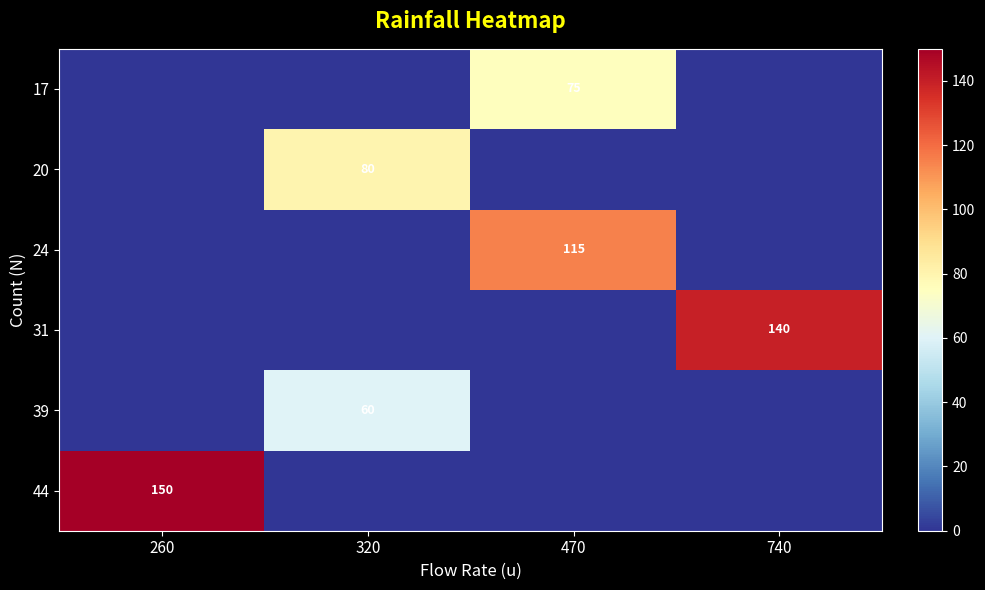

The 31 series shows 140 at 740. True or false?

True